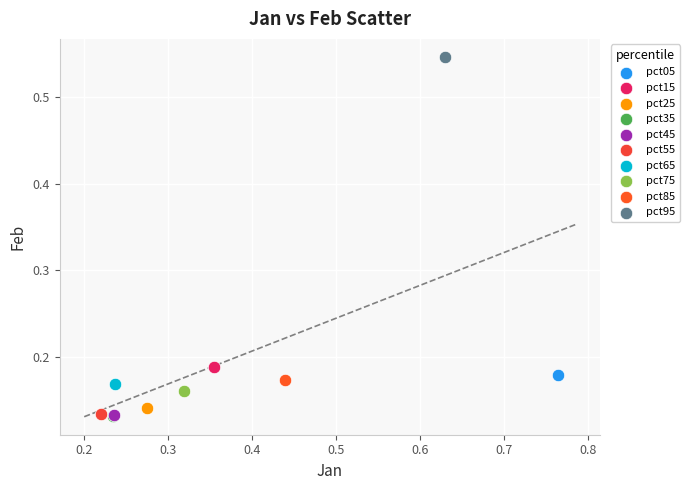

Which series reaches the maximum Y coordinate?

pct95